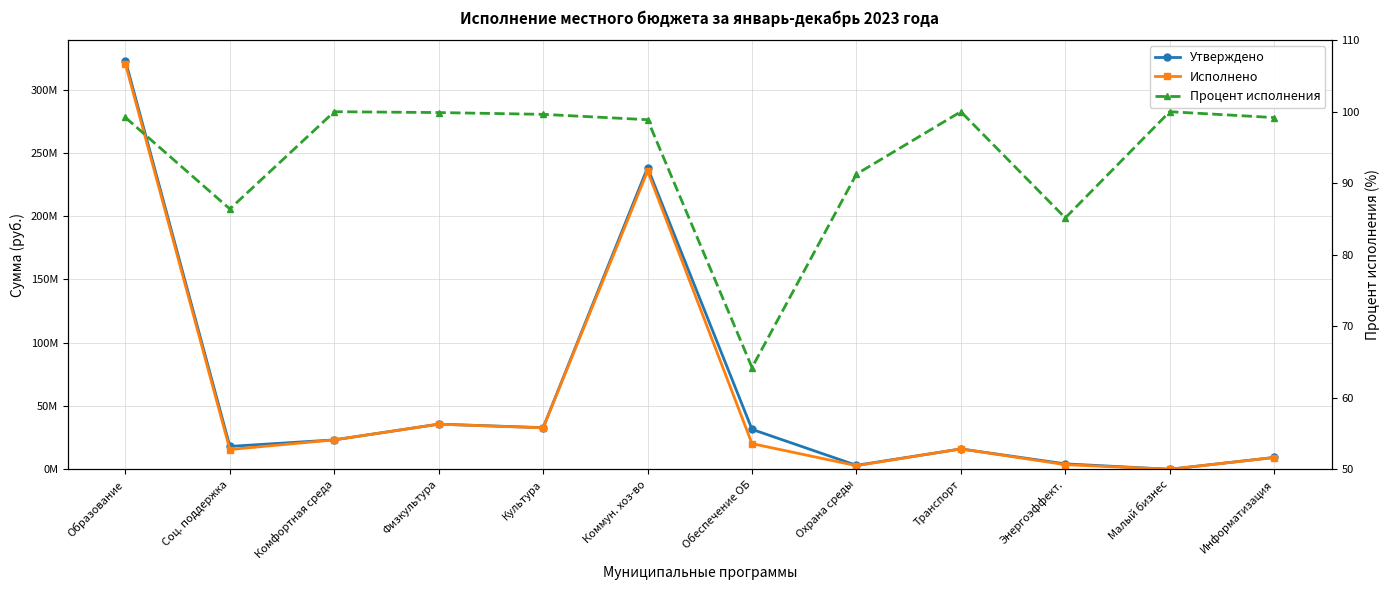

Which has a higher value, Охрана среды or Коммун. хоз-во?

Коммун. хоз-во